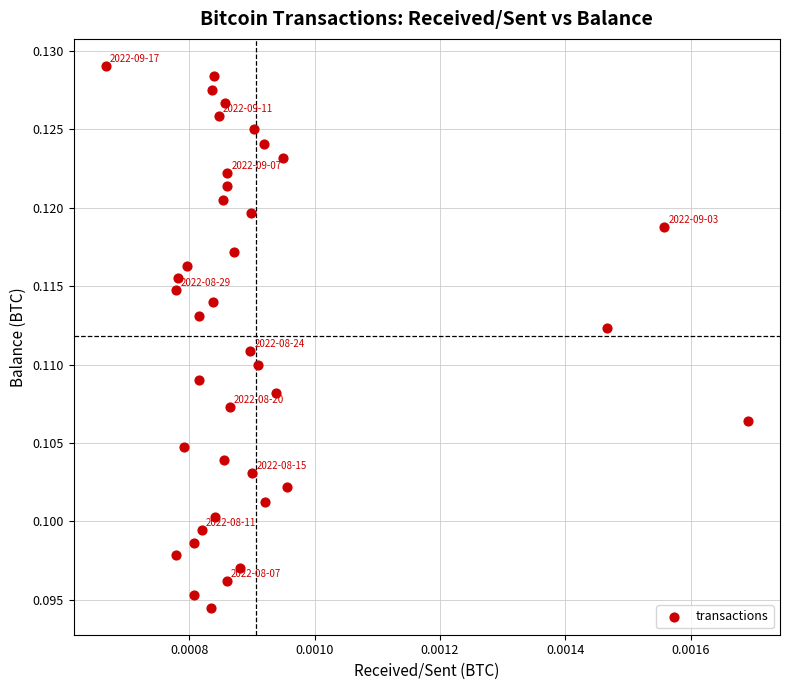

How many points are shown in the scatter plot?

39